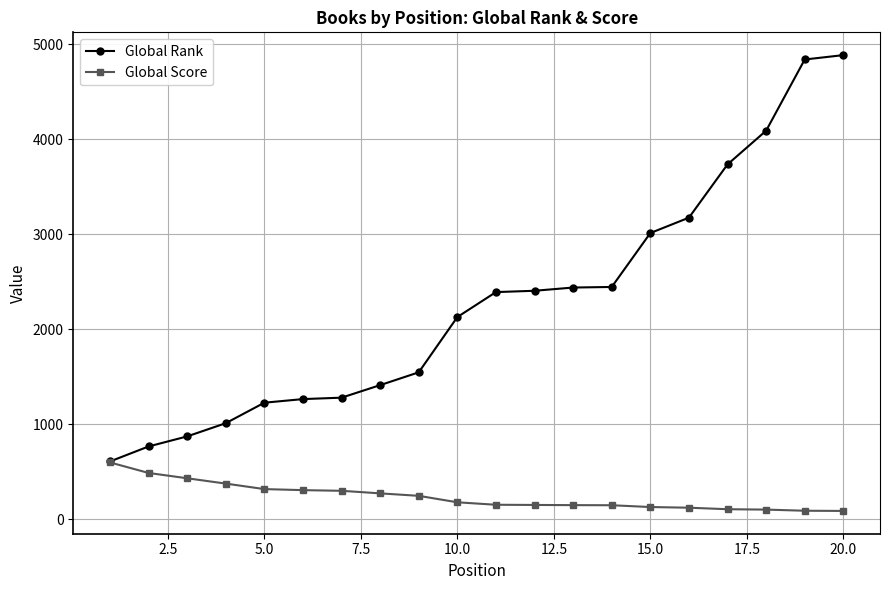

What is the value of the Global Score point at the 16th from the left?

119